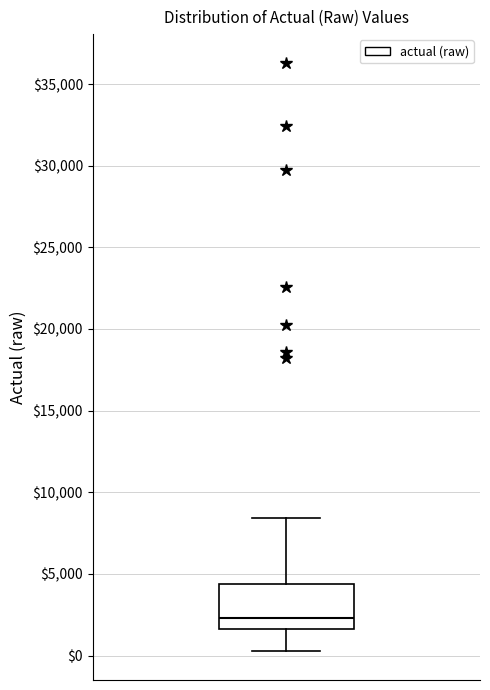

Where does the upper whisker of the box end on the y-axis? The values are not printed on the chart, so give them approximately, as read against the axis.

8500